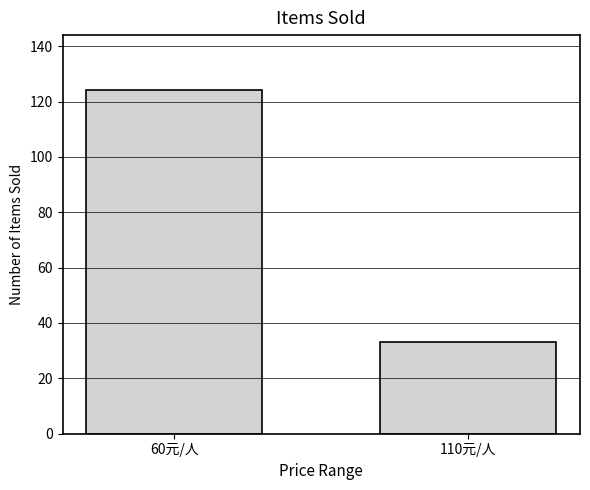

Reading right to left, list all the values displayed in this chart.

110元/人=33	60元/人=124